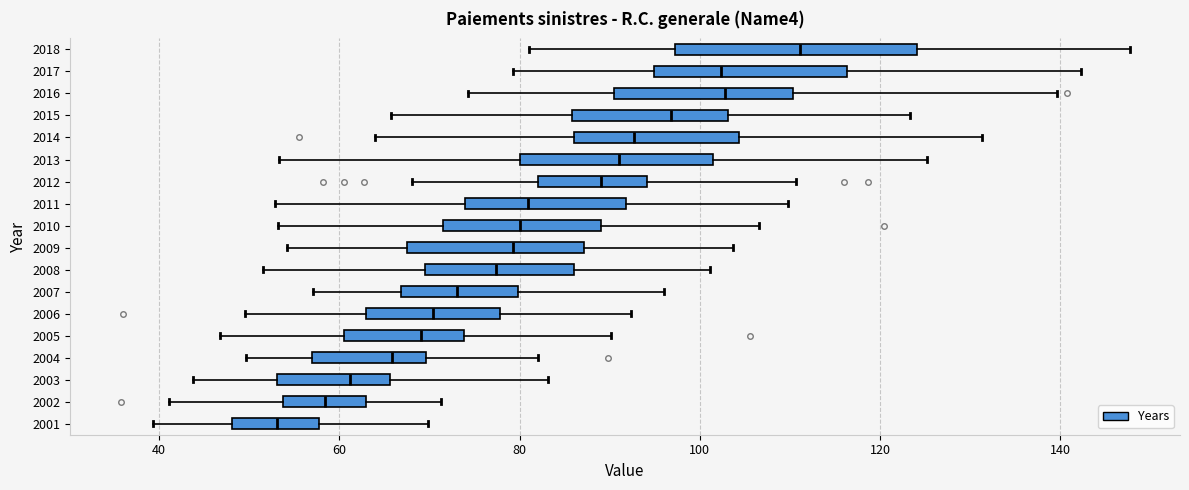

Reading bottom to top, transcribe this box plot: for each box, give where its median line is, the range the box spans, and where its two whiskers end, as read against the x-axis. The values are not printed on the chart, so give them approximately, as read against the axis.

2001: median 54, box 48 to 58, whiskers 40 to 70
2002: median 58, box 54 to 62, whiskers 42 to 72
2003: median 62, box 54 to 66, whiskers 44 to 84
2004: median 66, box 56 to 70, whiskers 50 to 82
2005: median 70, box 60 to 74, whiskers 46 to 90
2006: median 70, box 62 to 78, whiskers 50 to 92
2007: median 74, box 66 to 80, whiskers 58 to 96
2008: median 78, box 70 to 86, whiskers 52 to 102
2009: median 80, box 68 to 88, whiskers 54 to 104
2010: median 80, box 72 to 90, whiskers 54 to 106
2011: median 80, box 74 to 92, whiskers 52 to 110
2012: median 90, box 82 to 94, whiskers 68 to 110
2013: median 92, box 80 to 102, whiskers 54 to 126
2014: median 92, box 86 to 104, whiskers 64 to 132
2015: median 96, box 86 to 104, whiskers 66 to 124
2016: median 102, box 90 to 110, whiskers 74 to 140
2017: median 102, box 94 to 116, whiskers 80 to 142
2018: median 112, box 98 to 124, whiskers 80 to 148